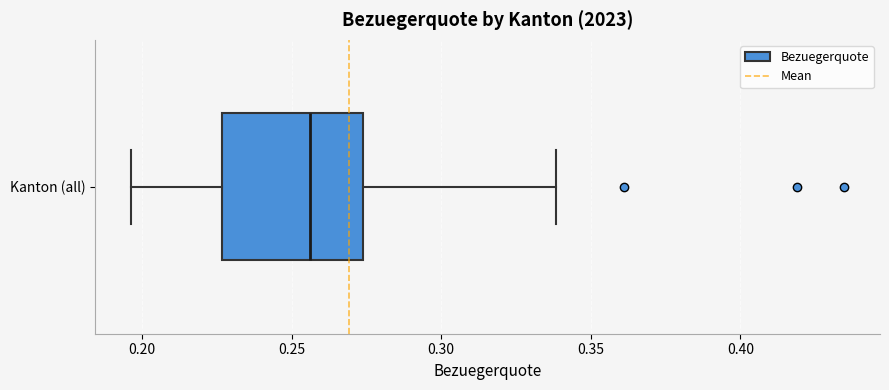

Read this box plot against the x-axis: the position of the median line, the range covered by the box, and the ends of both whiskers. The values are not printed on the chart, so give them approximately, as read against the axis.

median 0.255, box 0.225 to 0.275, whiskers 0.195 to 0.340